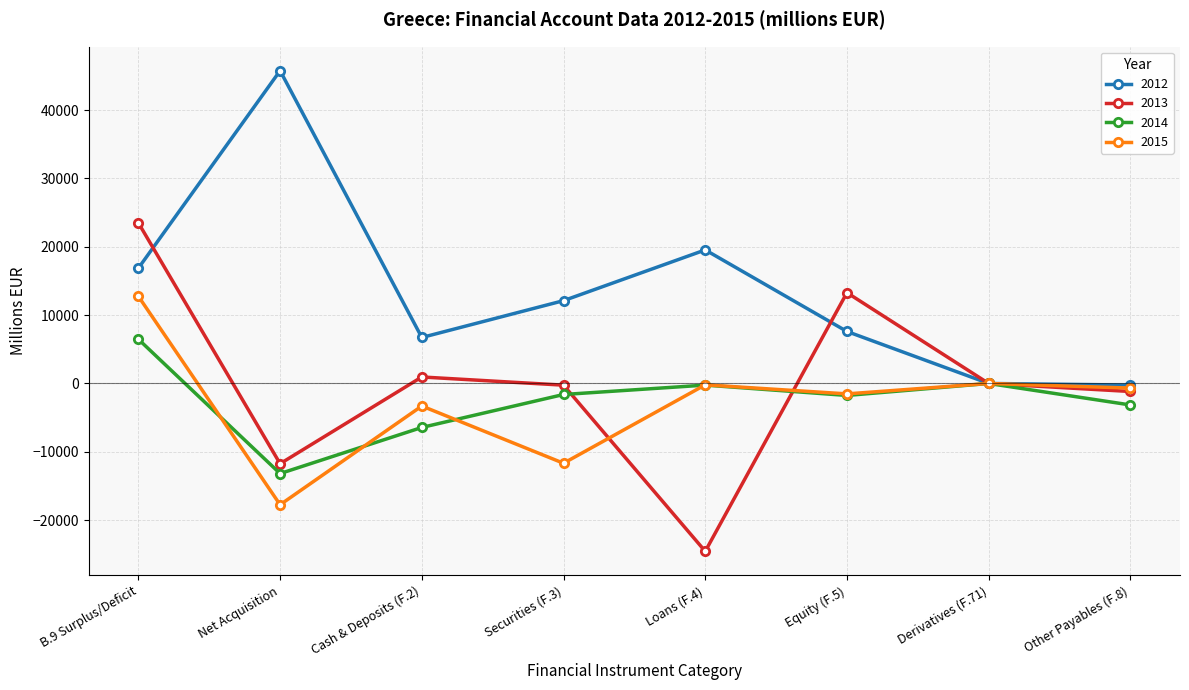

At which category does 2012 reach its first local valley?

Cash & Deposits (F.2)